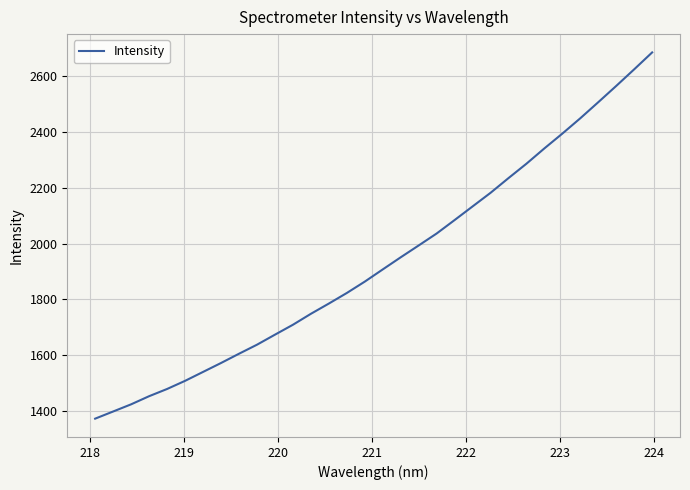

What is the maximum value shown in the chart?

2684.8